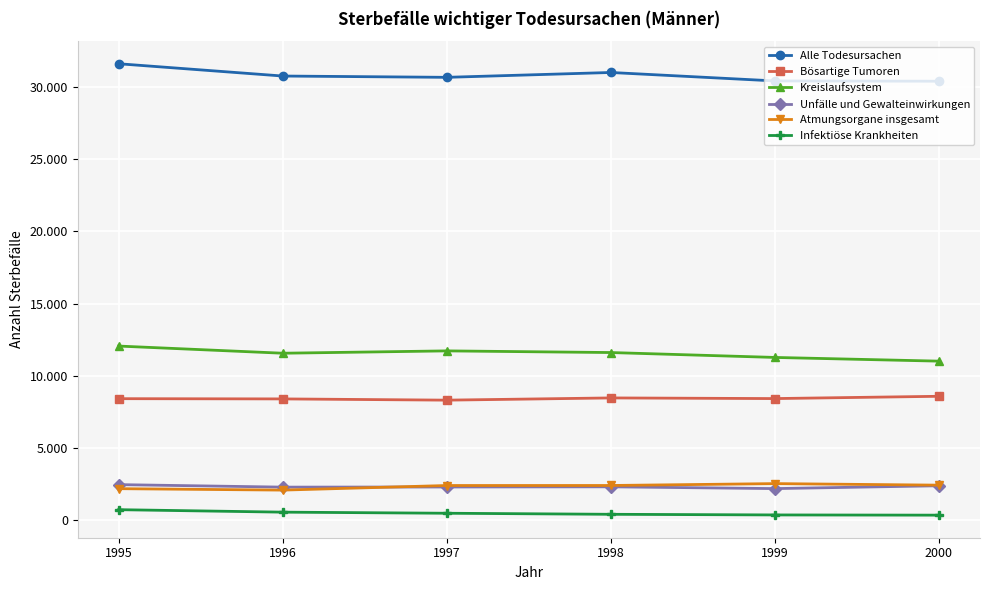

True or false: Unfälle und Gewalteinwirkungen and Kreislaufsystem intersect in this chart.

False